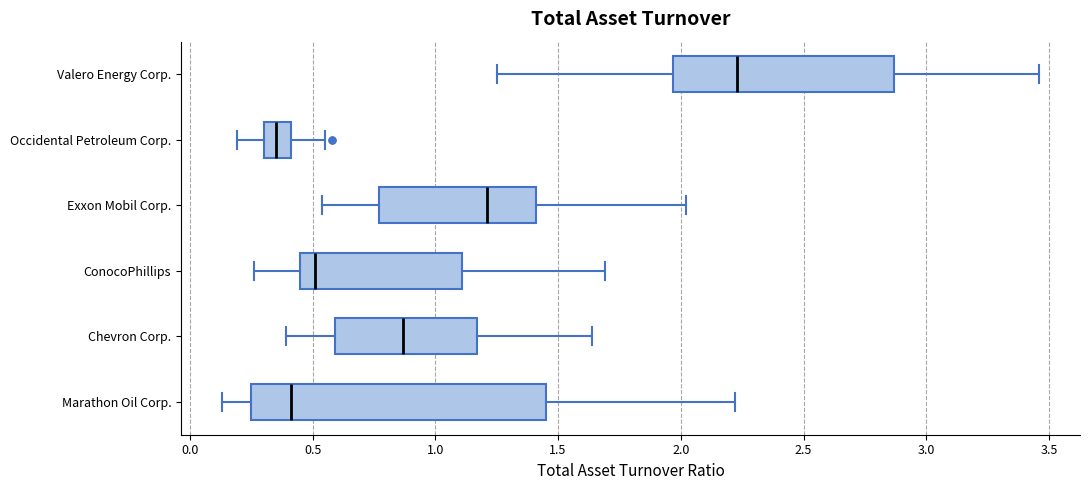

Which box has the furthest to the right median line?

Valero Energy Corp.